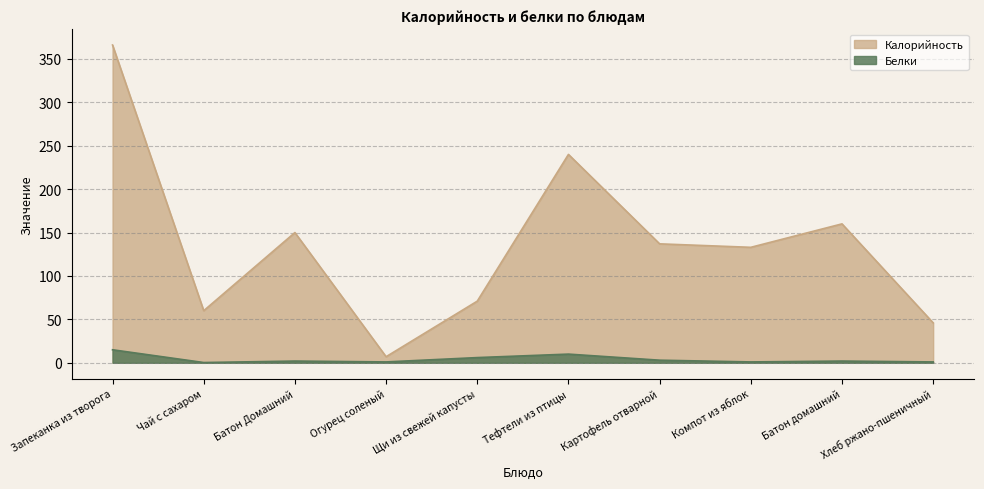

At which label does Калорийность first exceed 137?

Запеканка из творога